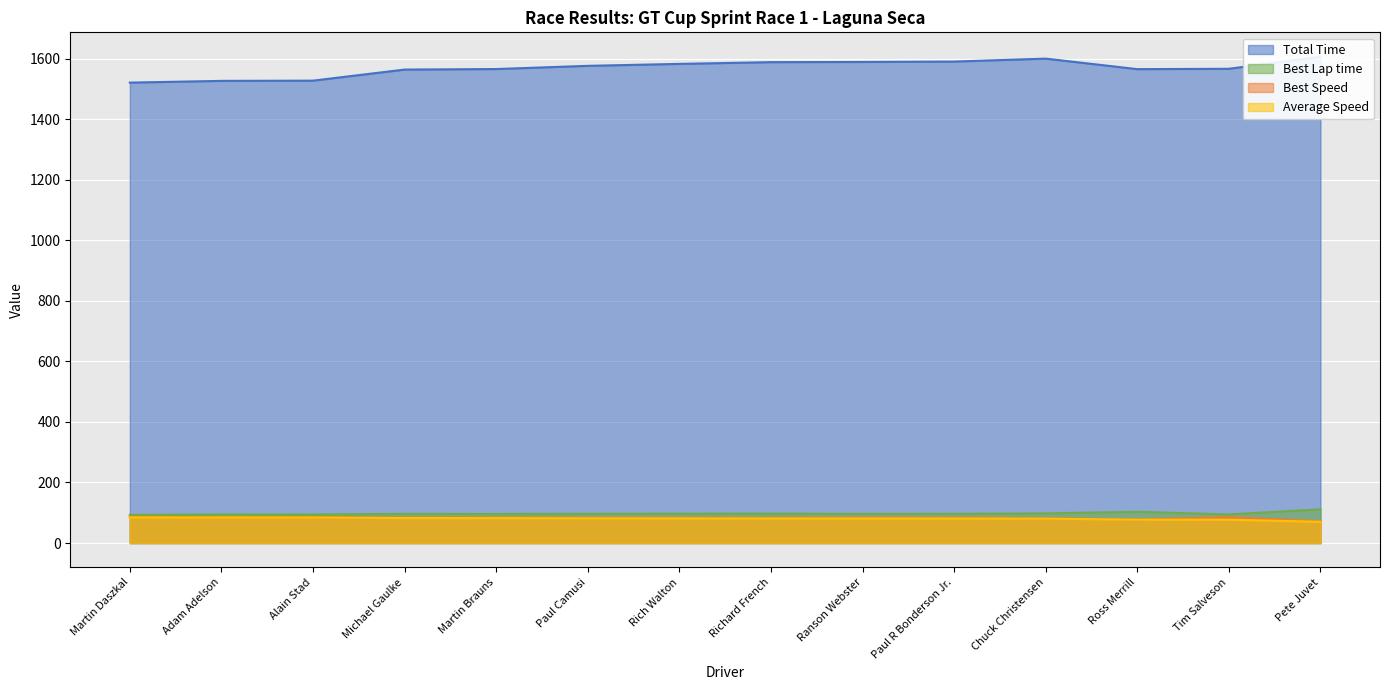

At which label does Best Speed first exceed 83?

Martin Daszkal